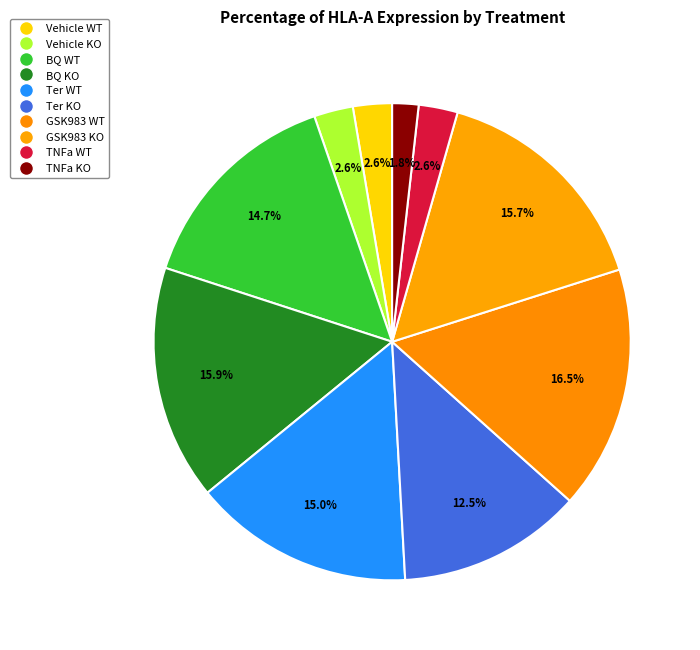

Is there any slice that represents more than half of the pie?

No